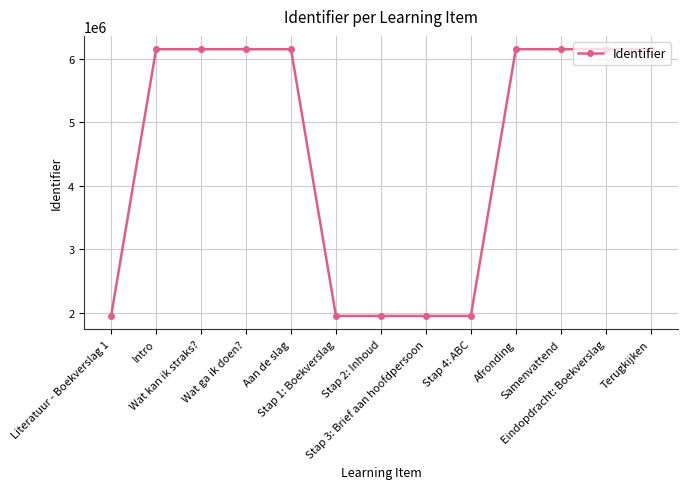

What is the difference between the second highest and second lowest values?

4199322